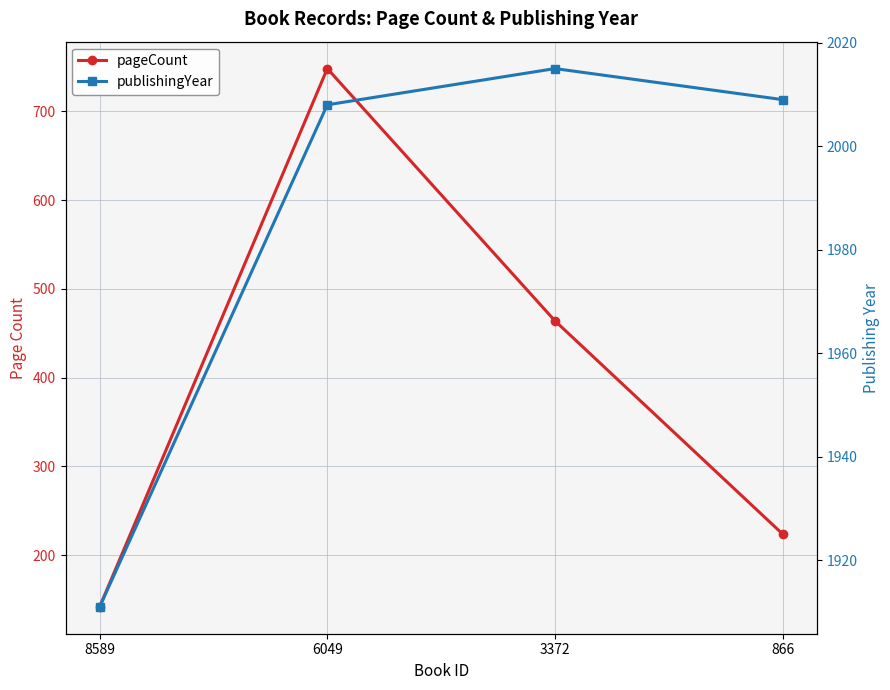

What are all the series names shown in the legend?

pageCount, publishingYear